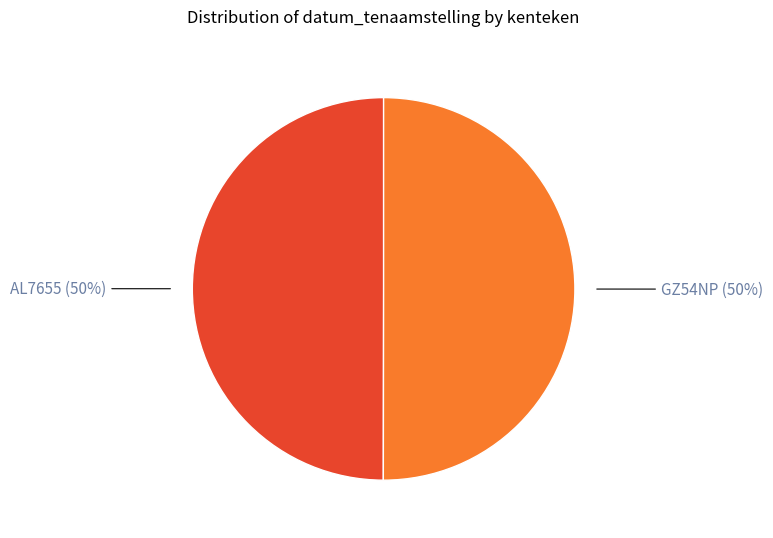

To the nearest percent, what is the average slice percentage?

50%